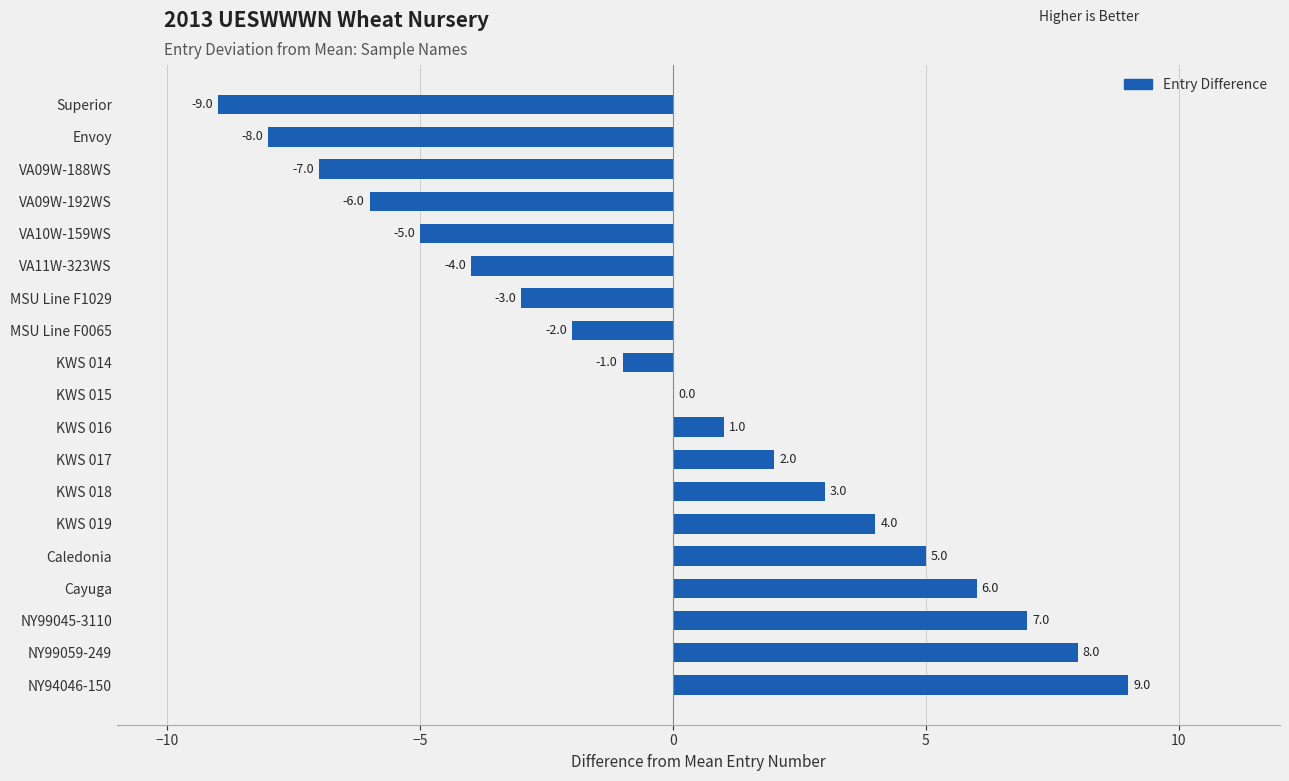

What is the sum of the values at VA10W-159WS and VA09W-192WS?

-11